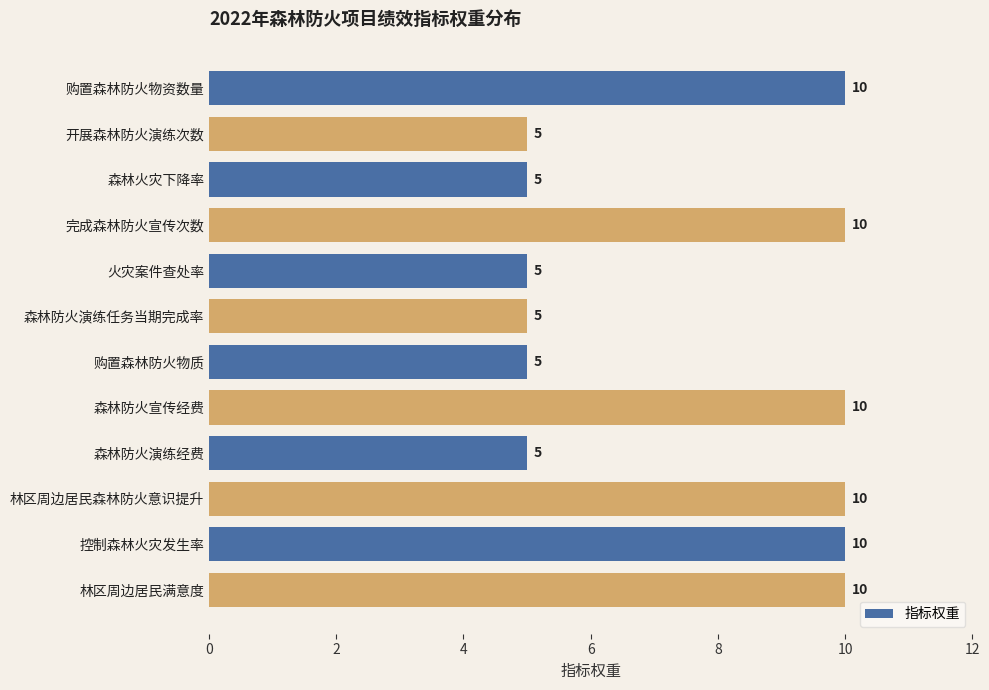

How many bars are there in total?

12